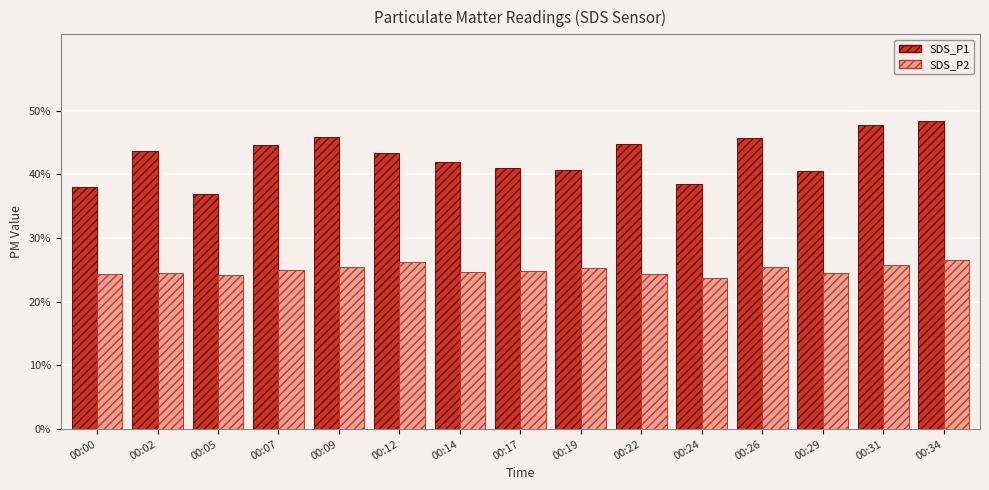

Is the value of SDS_P2 at 00:00 greater than the value of SDS_P1 at 00:34?

No